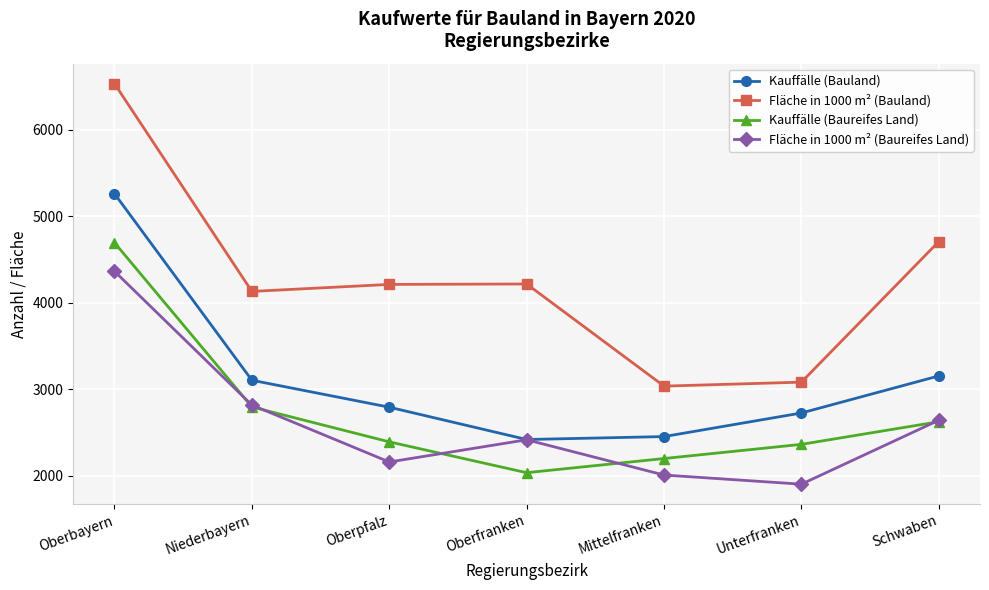

What are all the series names shown in the legend?

Kauffälle (Bauland), Fläche in 1000 m² (Bauland), Kauffälle (Baureifes Land), Fläche in 1000 m² (Baureifes Land)